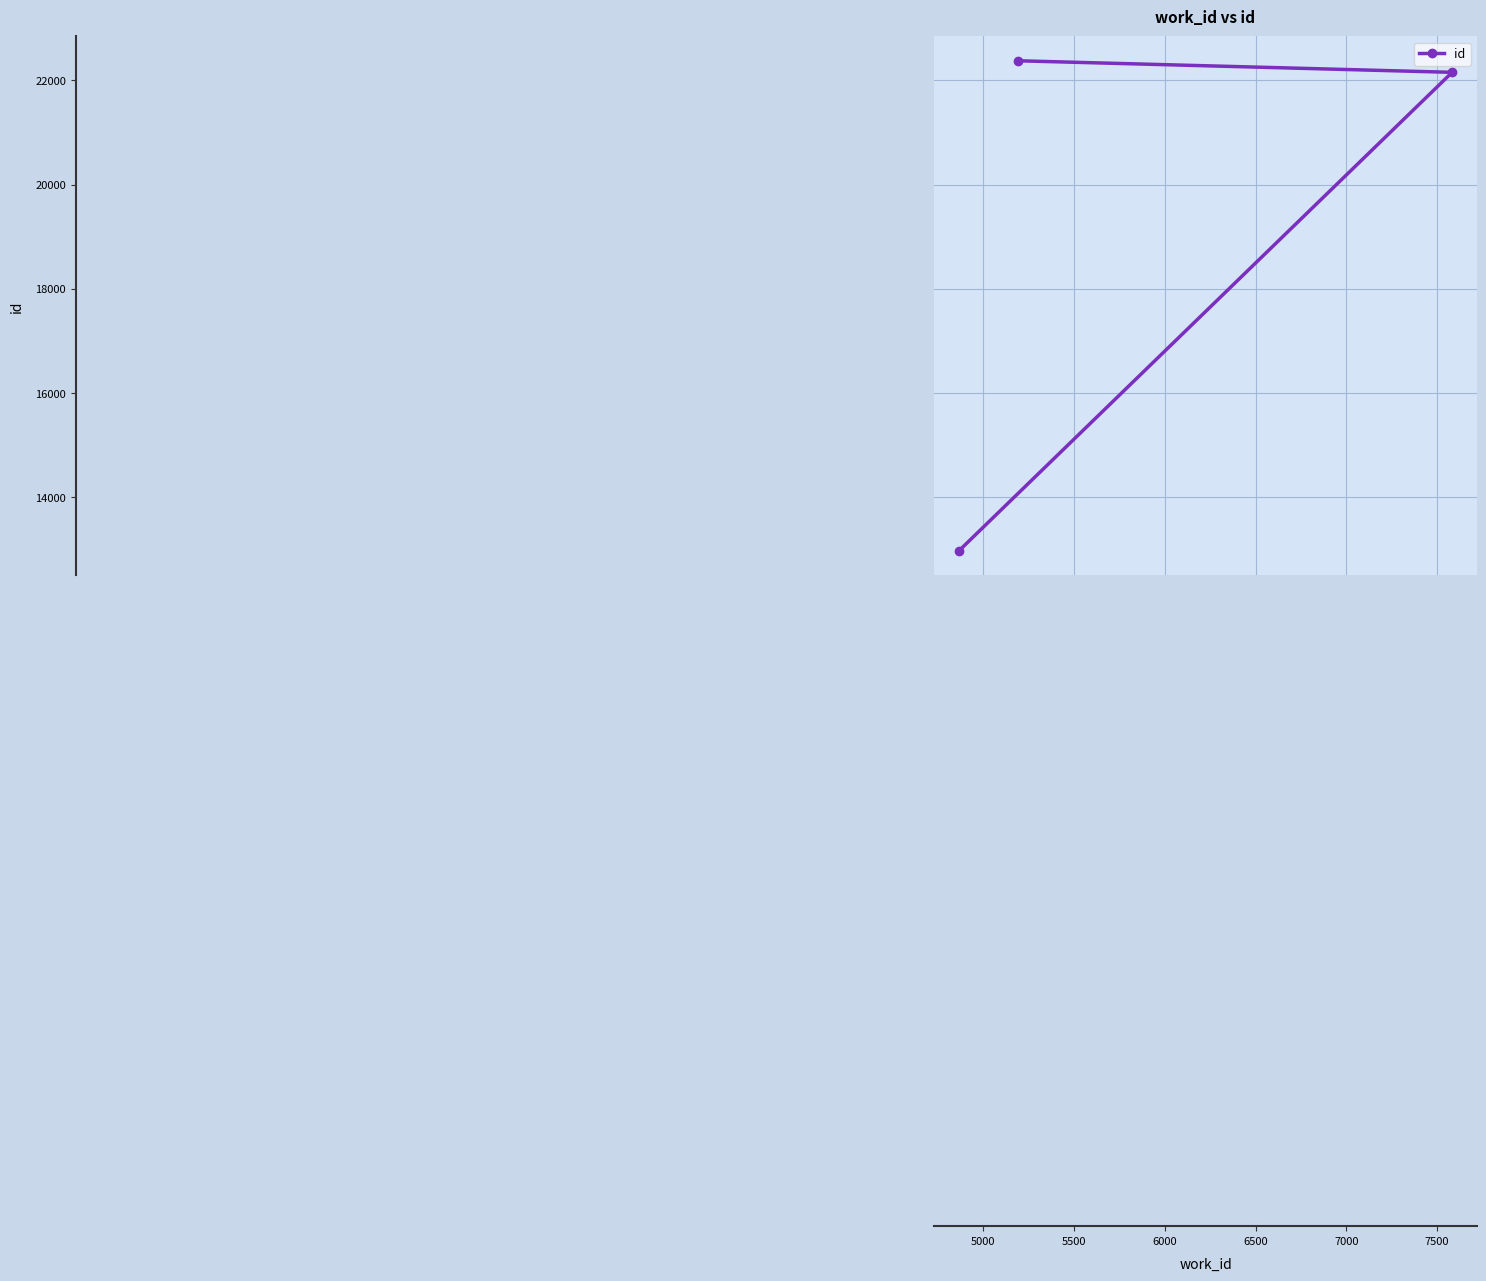

What is the maximum value shown in the chart?

22378